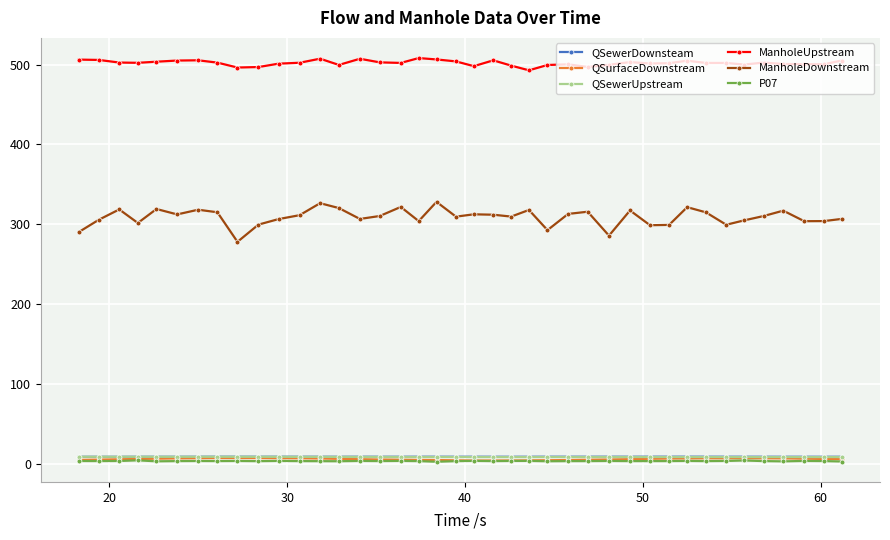

Which series has the largest range (max minus min)?

ManholeDownstream